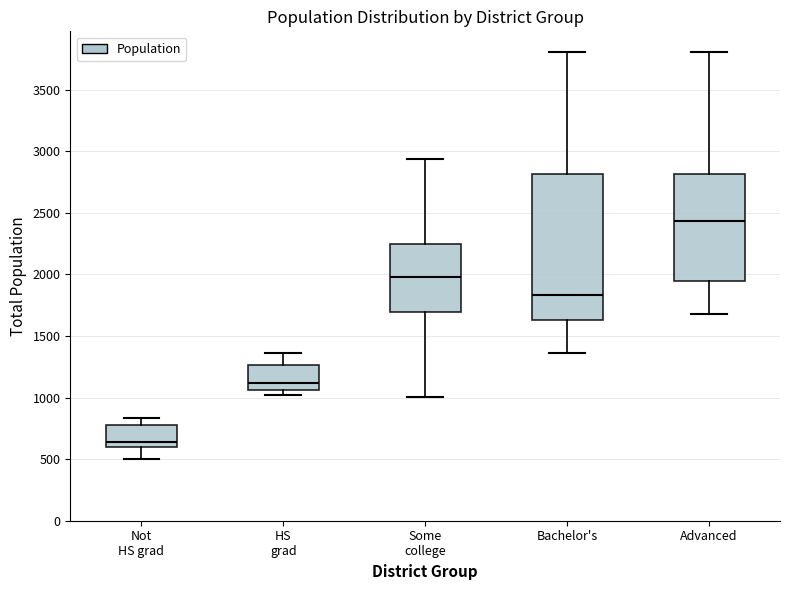

Where does the lower whisker of the box for Bachelor's end on the y-axis? The values are not printed on the chart, so give them approximately, as read against the axis.

1350